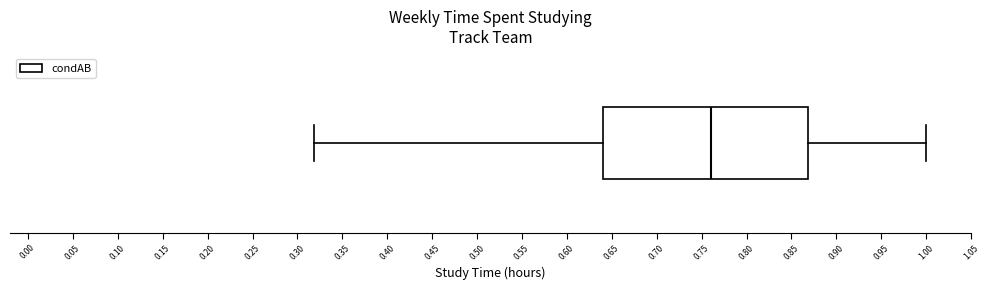

Transcribe this box plot: give where the median line is, the range the box spans, and where the two whiskers end, as read against the x-axis. The values are not printed on the chart, so give them approximately, as read against the axis.

median 0.76, box 0.64 to 0.87, whiskers 0.32 to 1.00